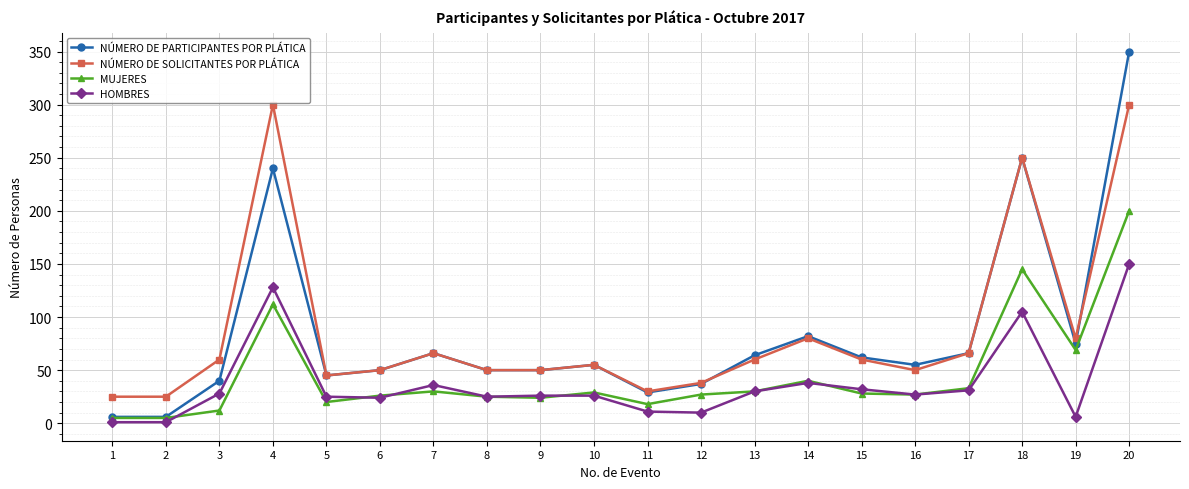

Between 4 and 10, which series saw the biggest shift?

NÚMERO DE SOLICITANTES POR PLÁTICA